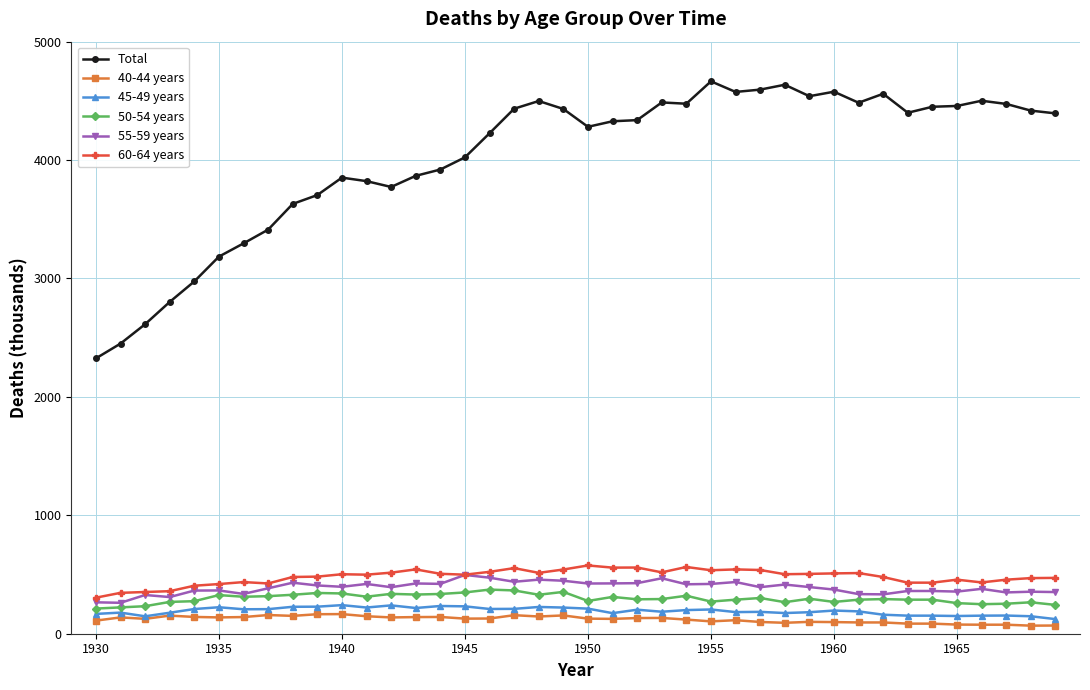

What is the value of the 50-54 years point at the 4th from the left?

268.7